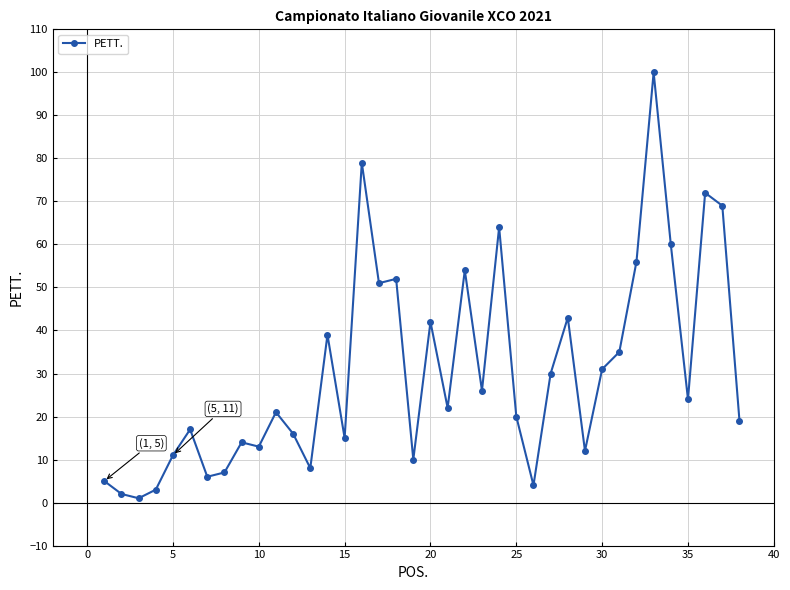

What is the greatest value displayed?

100